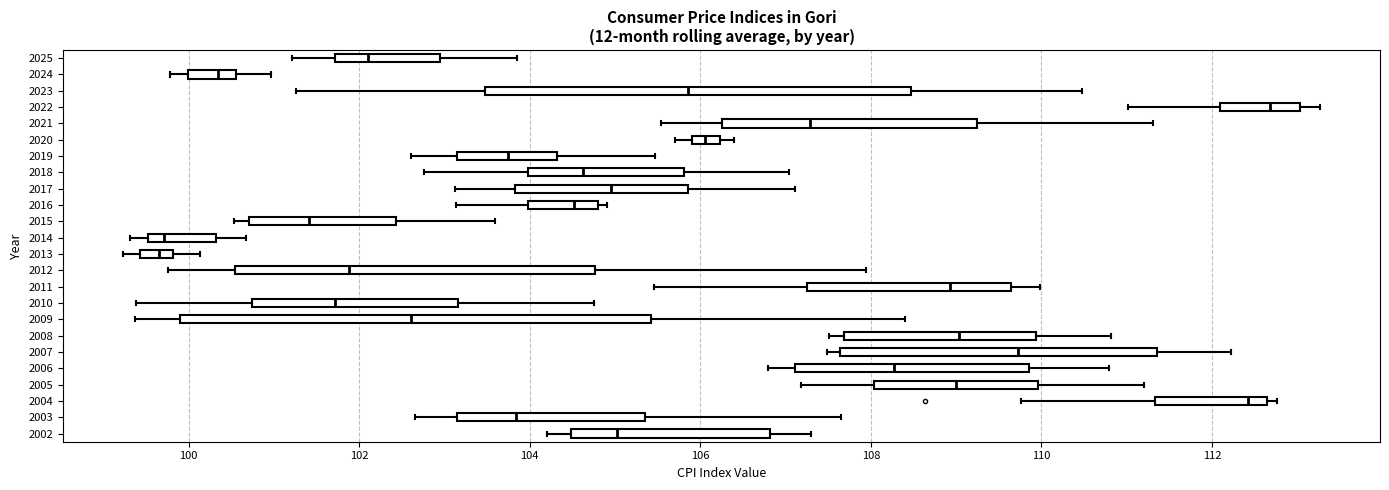

Which box has the furthest to the right median line?

2022